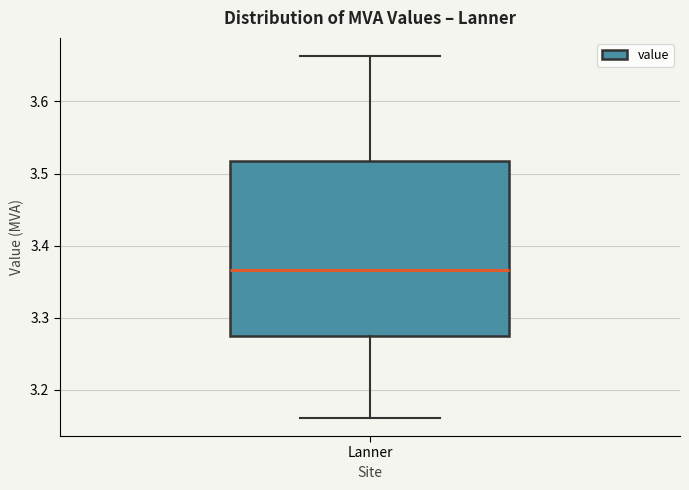

Transcribe this box plot: give where the median line is, the range the box spans, and where the two whiskers end, as read against the y-axis. The values are not printed on the chart, so give them approximately, as read against the axis.

median 3.37, box 3.27 to 3.52, whiskers 3.16 to 3.66